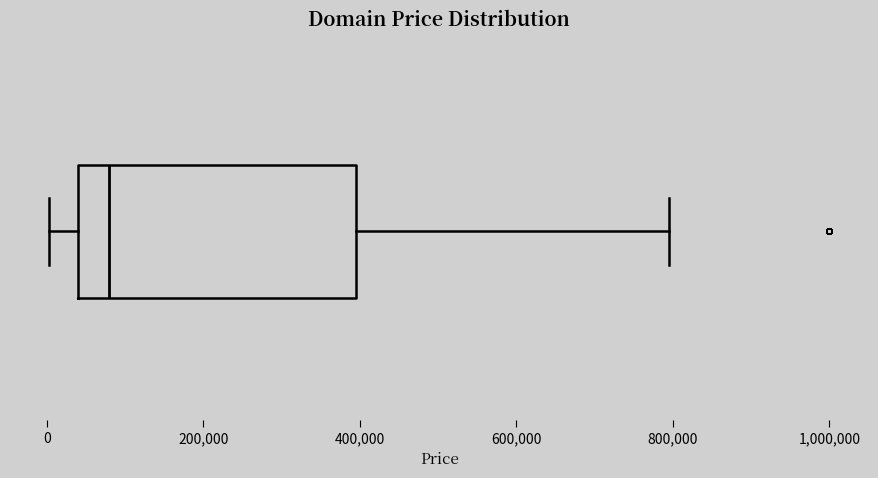

Transcribe this box plot: give where the median line is, the range the box spans, and where the two whiskers end, as read against the x-axis. The values are not printed on the chart, so give them approximately, as read against the axis.

median 80000, box 40000 to 400000, whiskers 0 to 800000